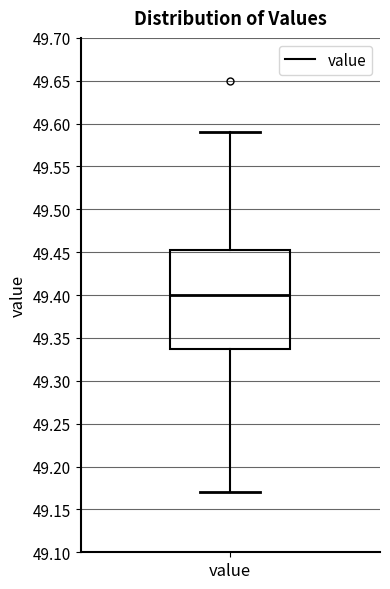

Read this box plot against the y-axis: the position of the median line, the range covered by the box, and the ends of both whiskers. The values are not printed on the chart, so give them approximately, as read against the axis.

median 49.400, box 49.340 to 49.455, whiskers 49.170 to 49.590